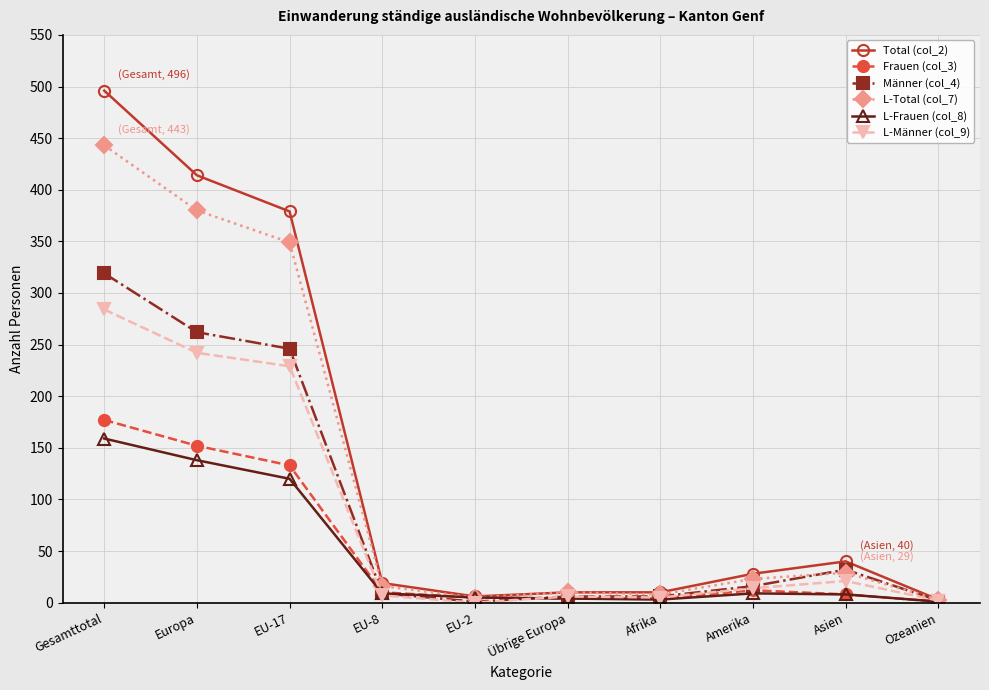

At which category does the chart reach its peak across all series?

Gesamttotal